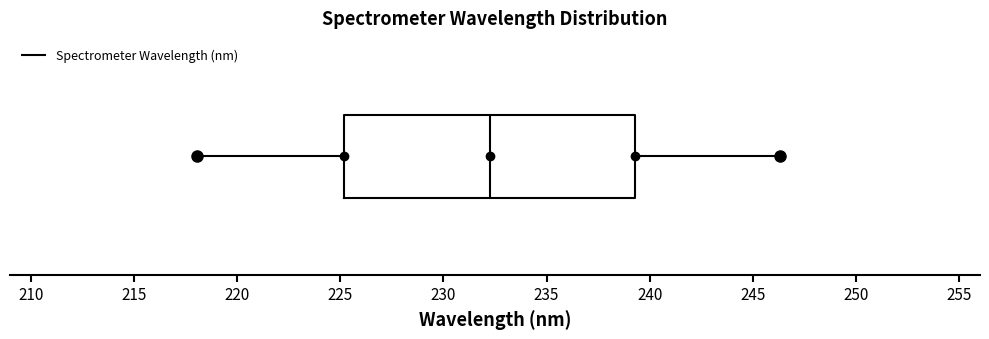

Where does the left whisker of the box end on the x-axis? The values are not printed on the chart, so give them approximately, as read against the axis.

218.0